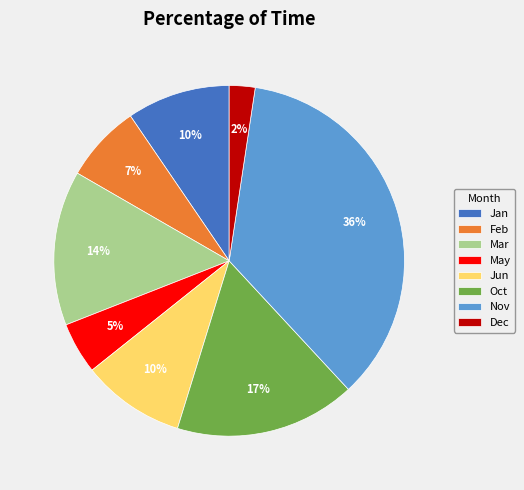

Is it true that Oct is 11% of the pie?

False